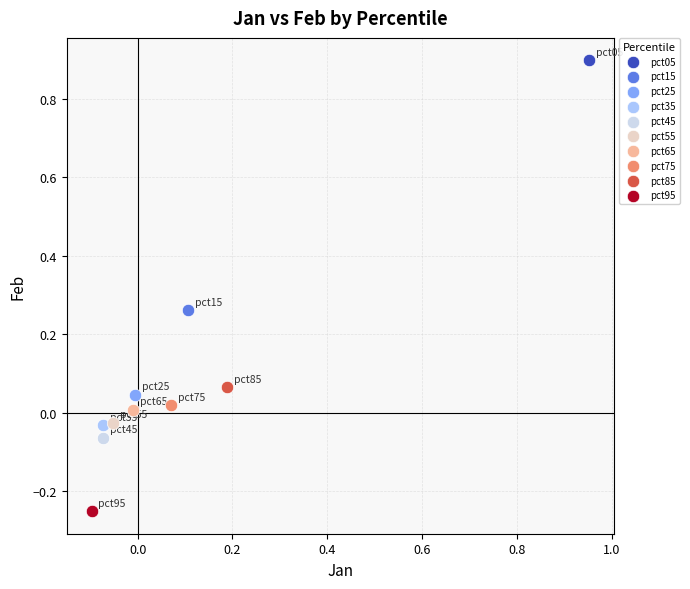

Which series reaches the minimum Y coordinate?

pct95